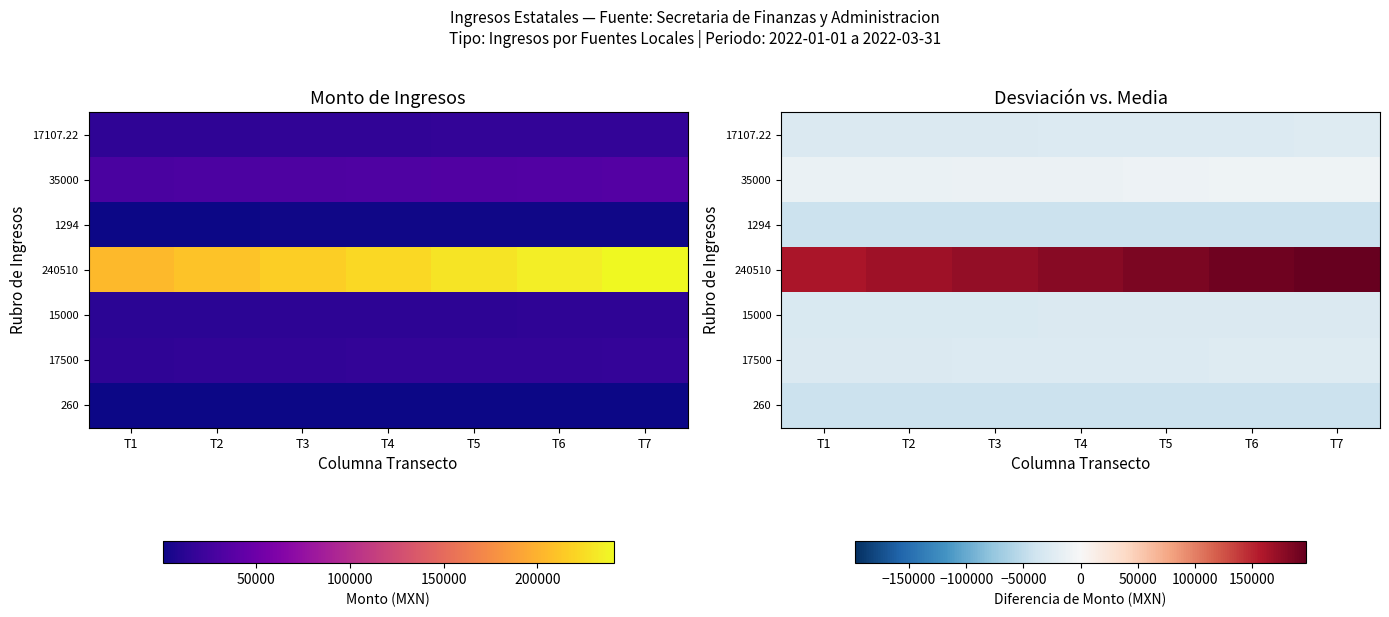

Is the value of 15000 at T6 greater than the value of 35000 at T7?

No